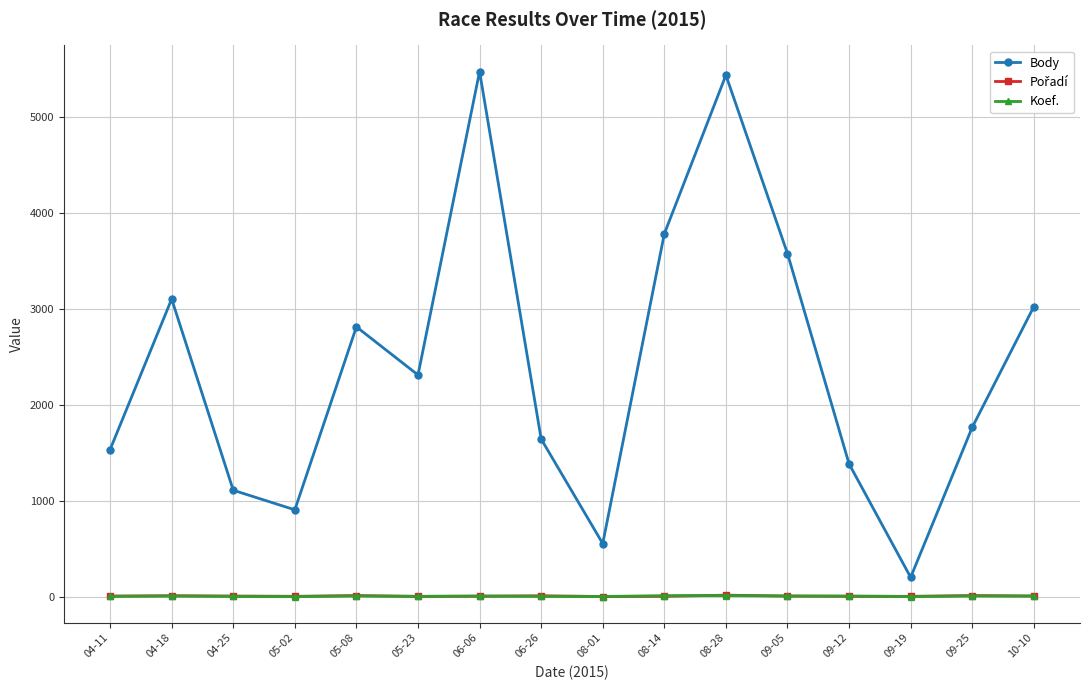

What is the difference between the maximum and minimum values in the Body series?

5274